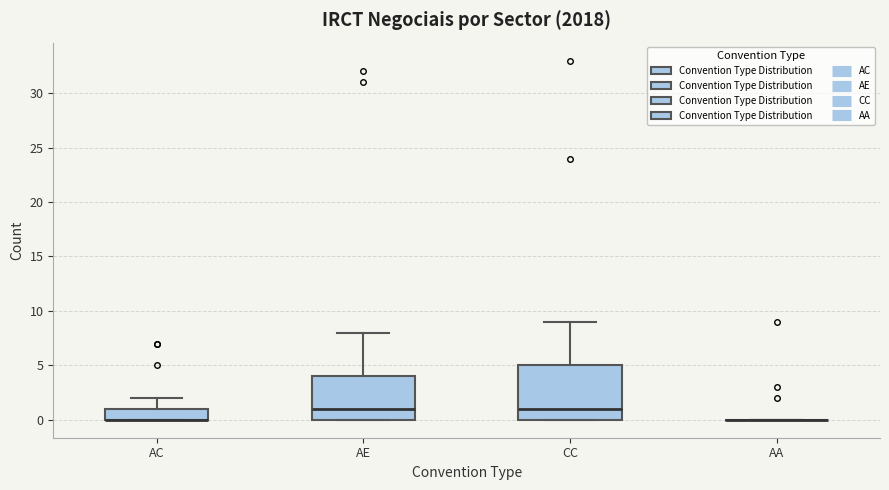

Reading left to right, transcribe this box plot: for each box, give where its median line is, the range the box spans, and where its two whiskers end, as read against the y-axis. The values are not printed on the chart, so give them approximately, as read against the axis.

AC: median 0 (drawn on the box's lower edge), box 0 to 1, whiskers 0 to 2
AE: median 1, box 0 to 4, whiskers 0 to 8
CC: median 1, box 0 to 5, whiskers 0 to 9
AA: box collapsed to a line at 0, whiskers 0 to 0